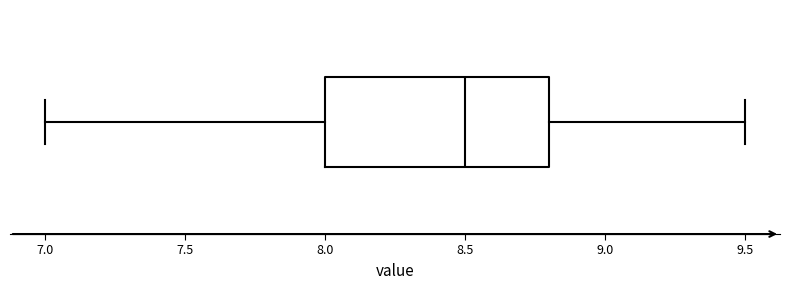

Read this box plot against the x-axis: the position of the median line, the range covered by the box, and the ends of both whiskers. The values are not printed on the chart, so give them approximately, as read against the axis.

median 8.5, box 8.0 to 8.8, whiskers 7.0 to 9.5